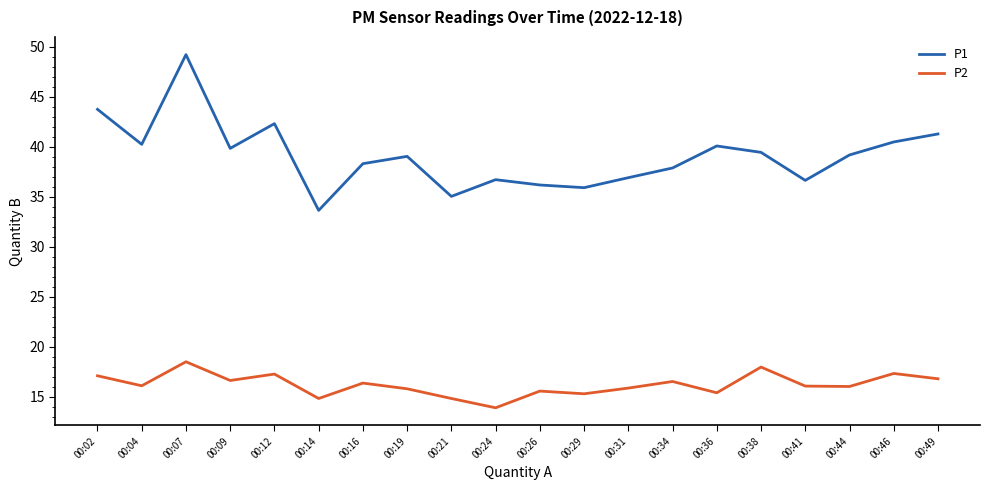

True or false: P2 and P1 intersect in this chart.

False